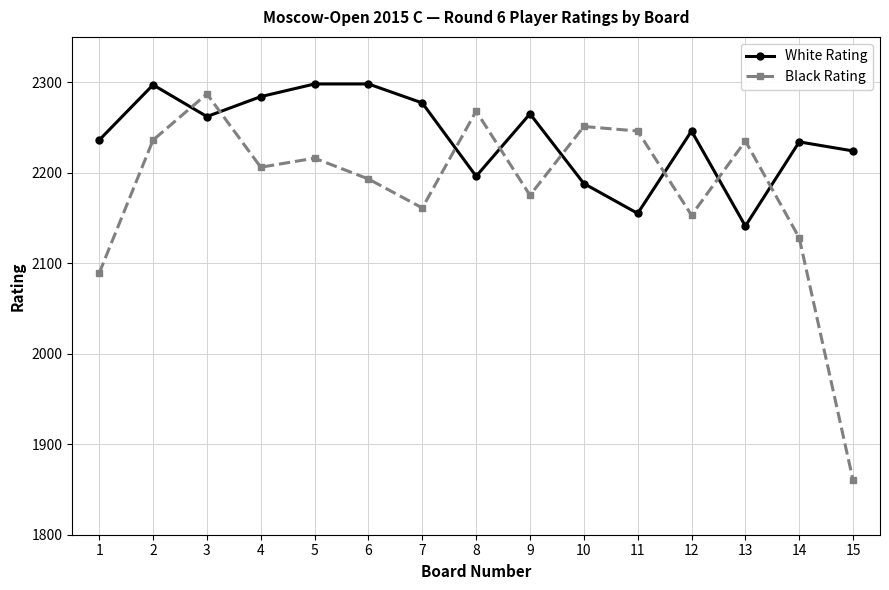

What is the maximum value for White Rating?

2298